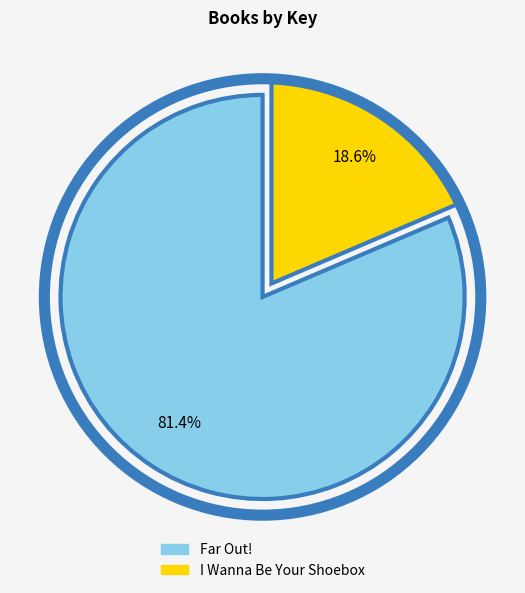

Count the number of slices in the pie.

2